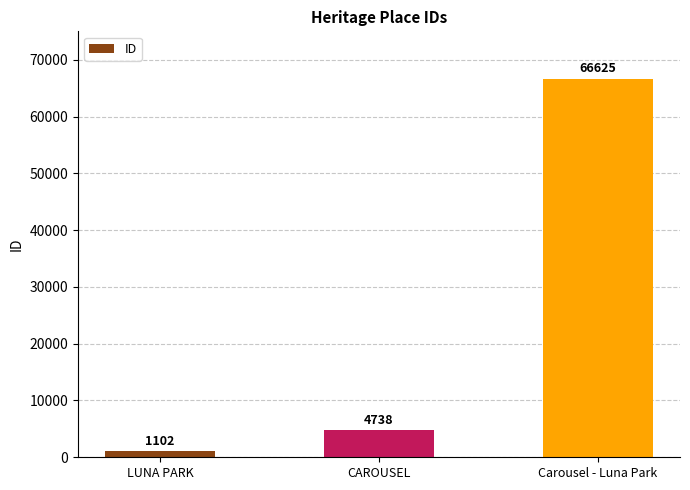

What is the sum of the values at CAROUSEL and LUNA PARK?

5840